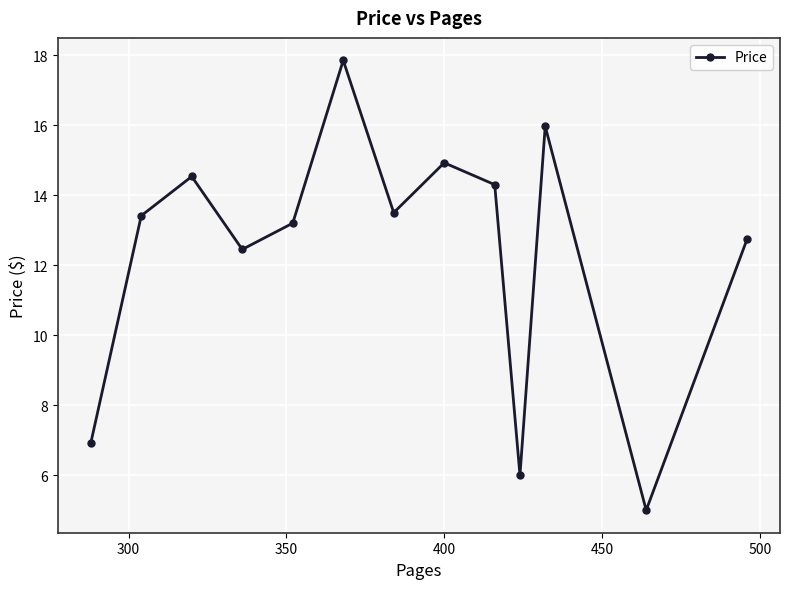

What is the smallest value displayed?

5.0